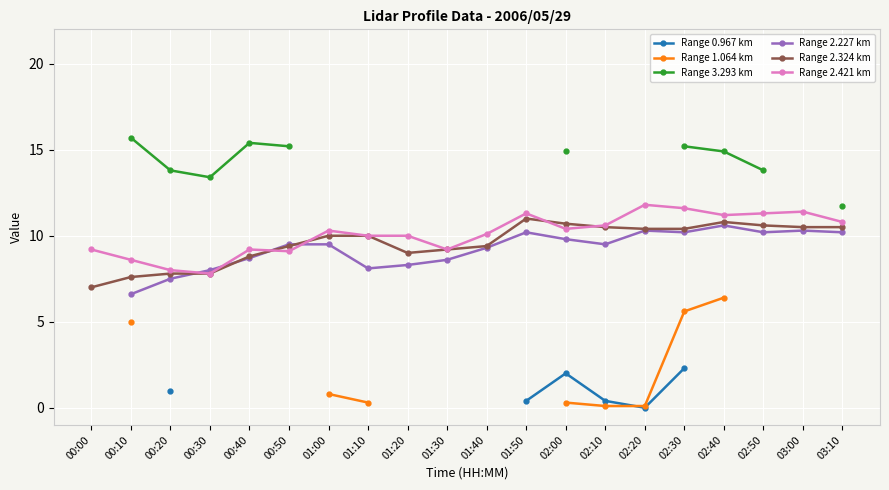

What is the lowest value of the Range 2.324 km series?

7.0